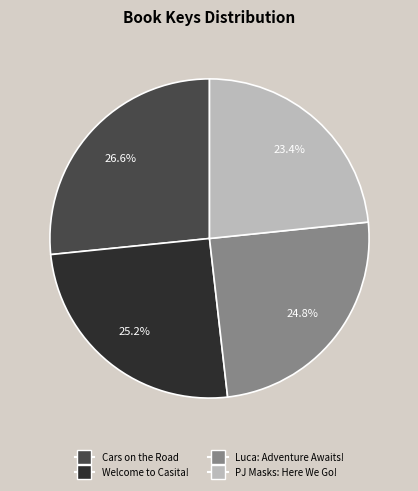

Which category has the smallest portion of the pie?

PJ Masks: Here We Go!